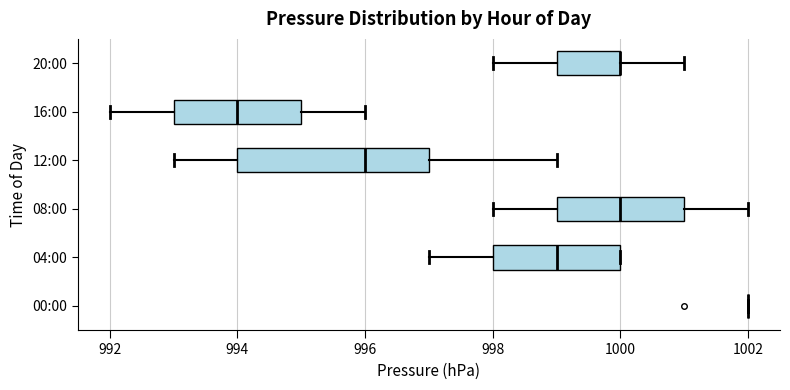

Reading bottom to top, transcribe this box plot: for each box, give where its median line is, the range the box spans, and where its two whiskers end, as read against the x-axis. The values are not printed on the chart, so give them approximately, as read against the axis.

00:00: box collapsed to a line at 1002, whiskers 1002 to 1002
04:00: median 999, box 998 to 1000, whiskers 997 to 1000
08:00: median 1000, box 999 to 1001, whiskers 998 to 1002
12:00: median 996, box 994 to 997, whiskers 993 to 999
16:00: median 994, box 993 to 995, whiskers 992 to 996
20:00: median 1000 (drawn on the box's right edge), box 999 to 1000, whiskers 998 to 1001